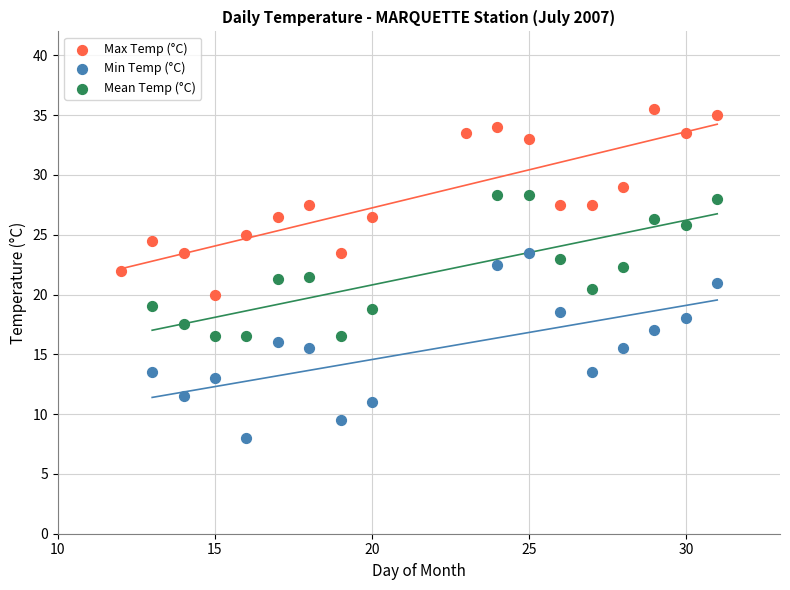

Which series reaches the minimum Y coordinate?

Min Temp (°C)